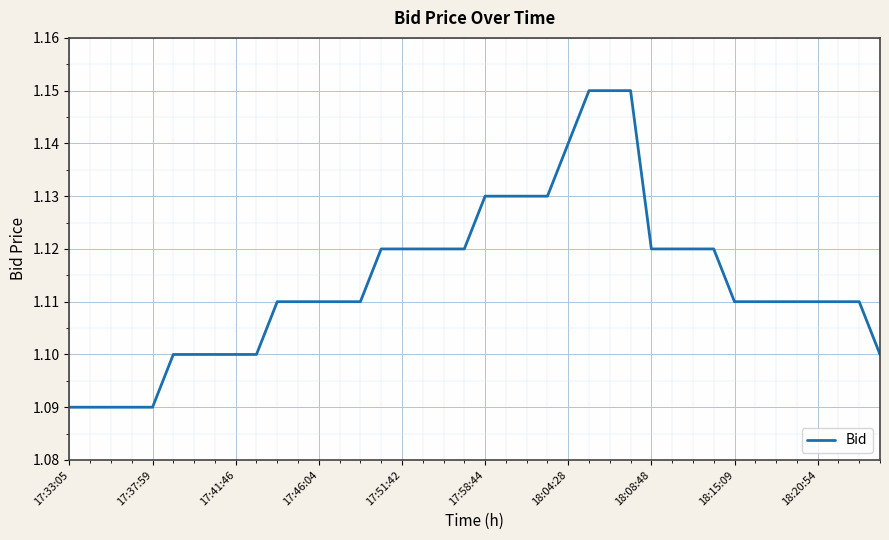

The chart shows a value of 1.8 at 18:20:54. True or false?

False